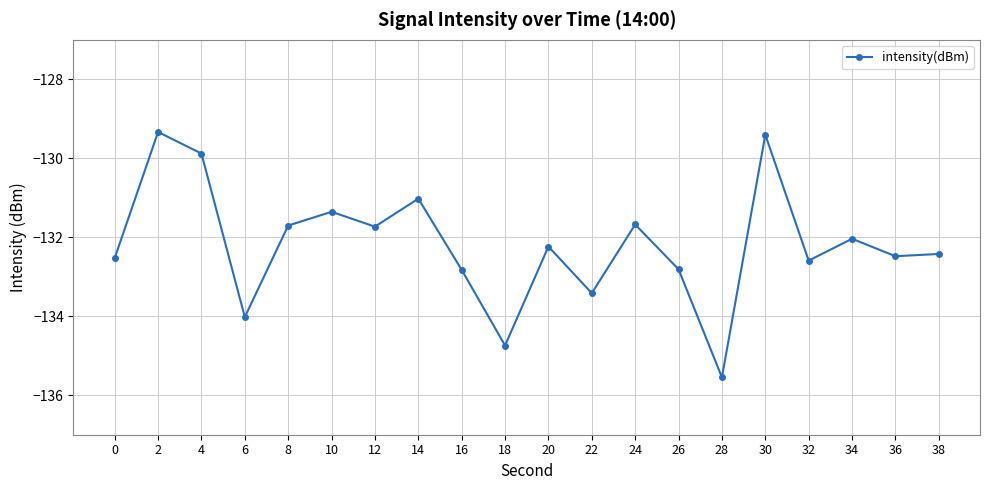

How many data points does each series have?

20